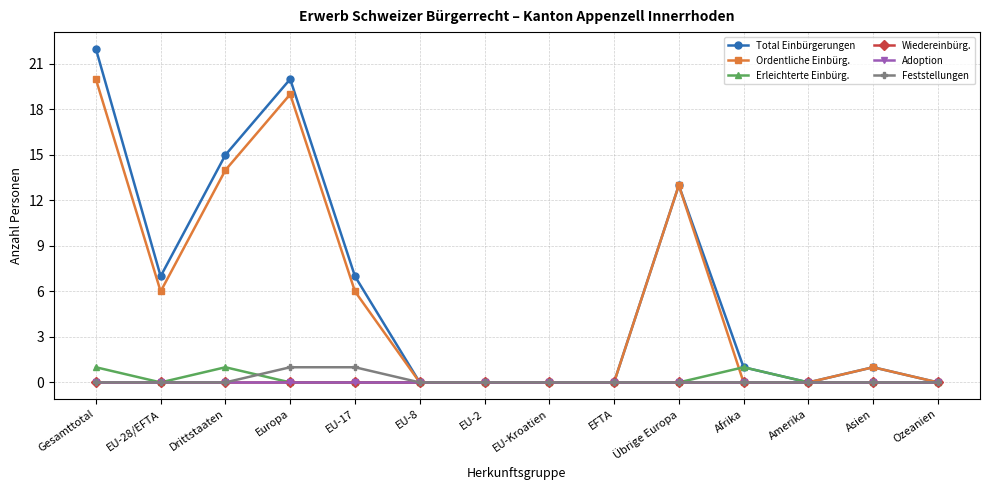

At which category is the sum across all series the highest?

Gesamttotal